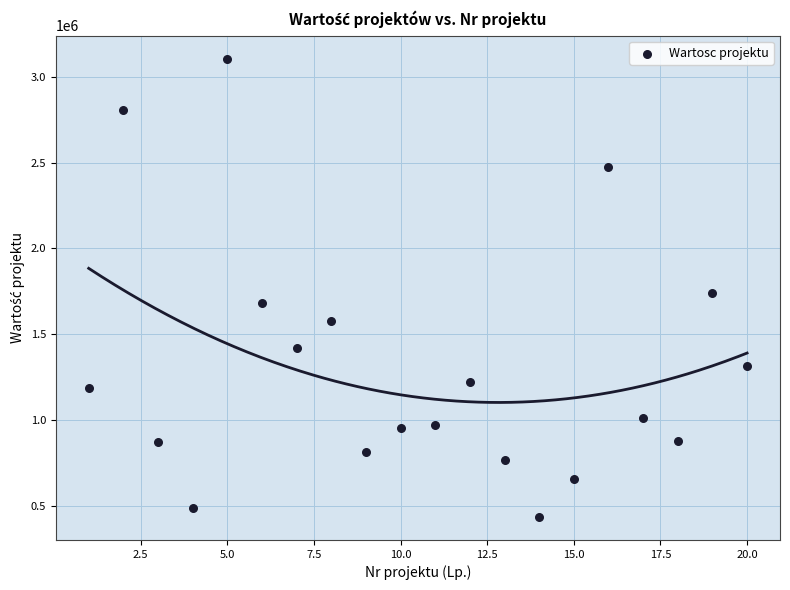

What is the range of X values (max minus min)?

19.0